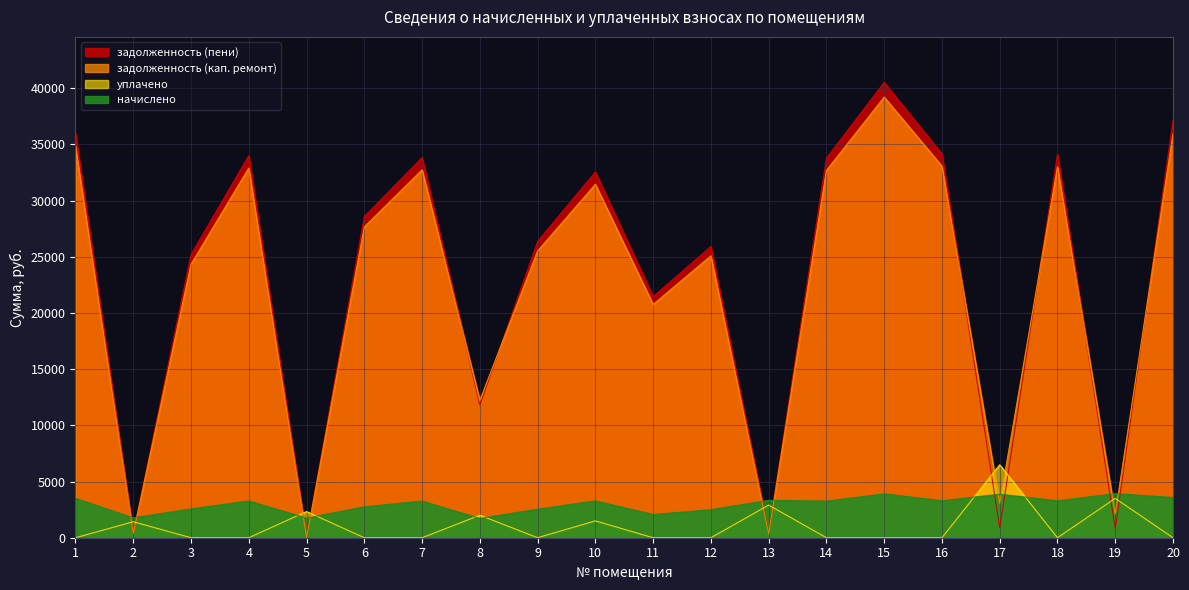

What is the spread (max minus min) of values at 12?

25917.1